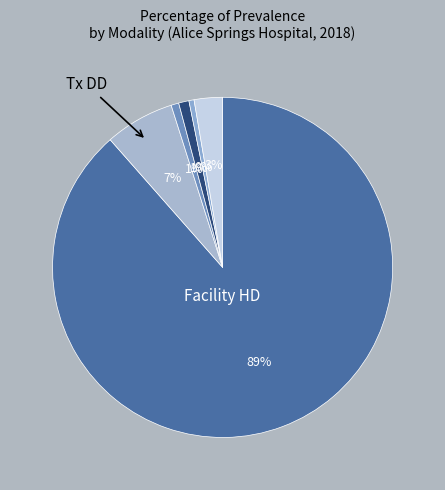

How many segments does this pie chart have?

6